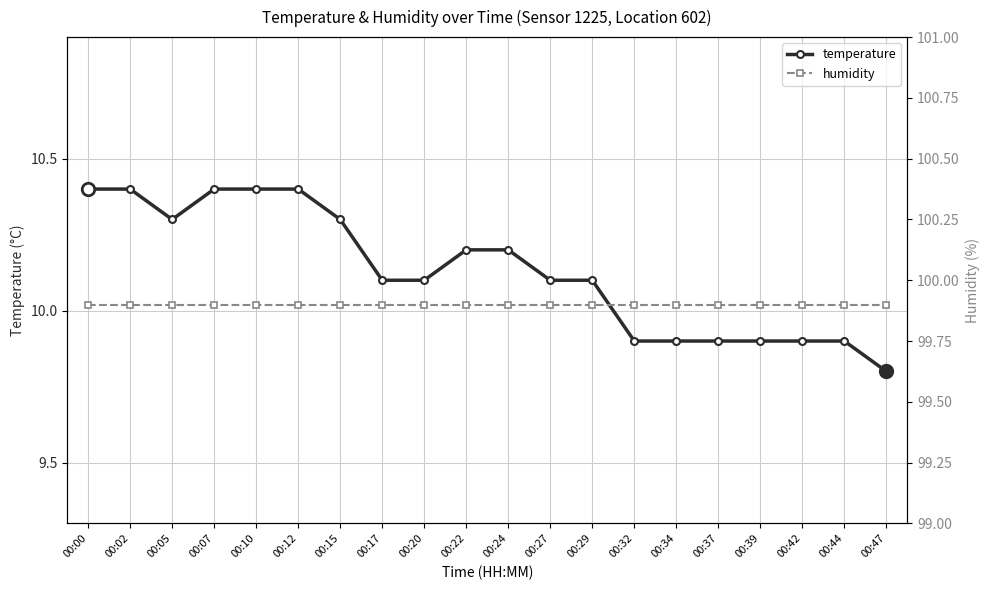

Reading left to right, extract all data points from this chart.

temperature: 10.4	10.4	10.3	10.4	10.4	10.4	10.3	10.1	10.1	10.2	10.2	10.1	10.1	9.9	9.9	9.9	9.9	9.9	9.9	9.8
humidity: 99.9	99.9	99.9	99.9	99.9	99.9	99.9	99.9	99.9	99.9	99.9	99.9	99.9	99.9	99.9	99.9	99.9	99.9	99.9	99.9